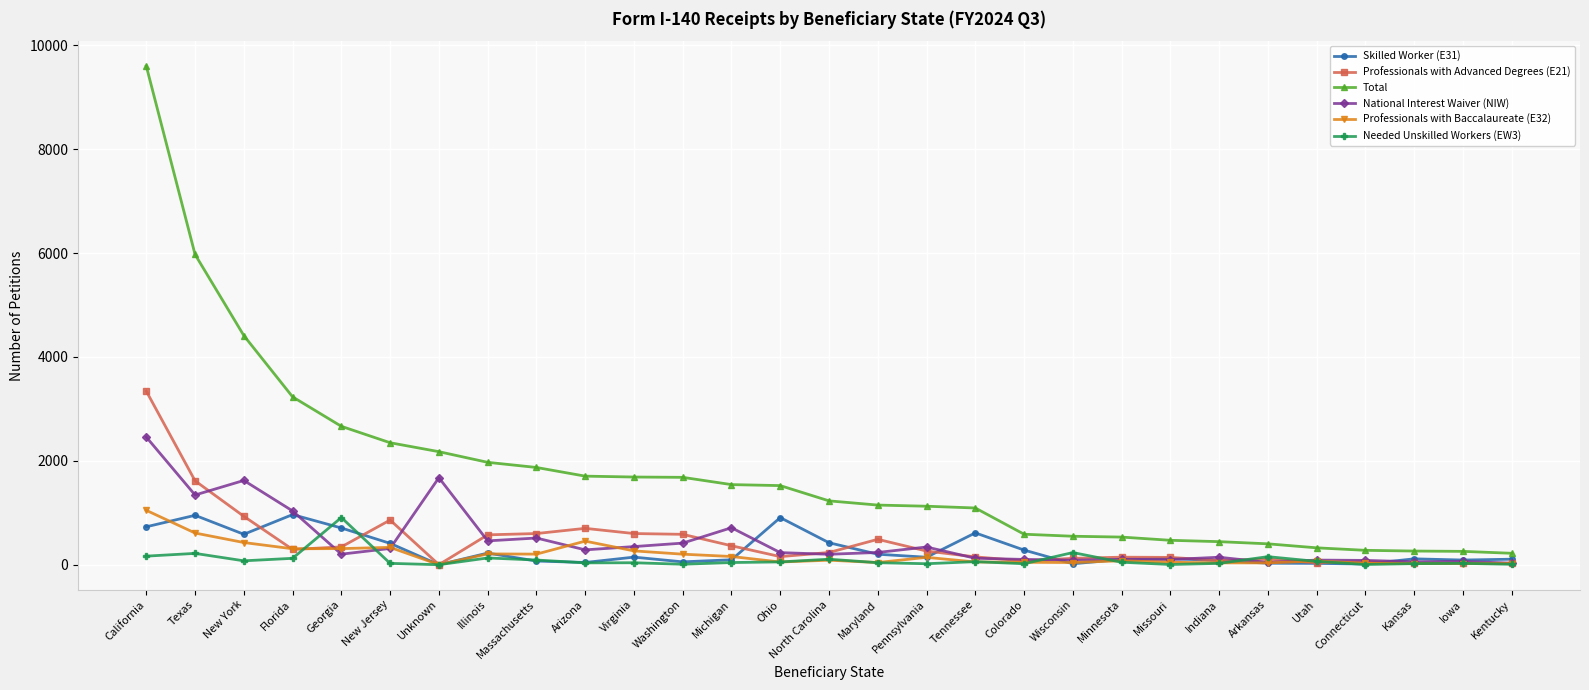

What position from the left is Indiana?

23